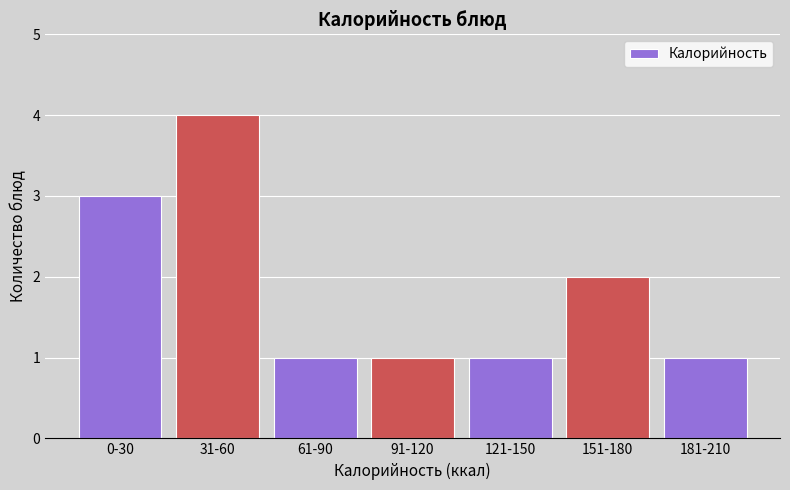

Reading right to left, extract all data points from this chart.

181-210=1	151-180=2	121-150=1	91-120=1	61-90=1	31-60=4	0-30=3